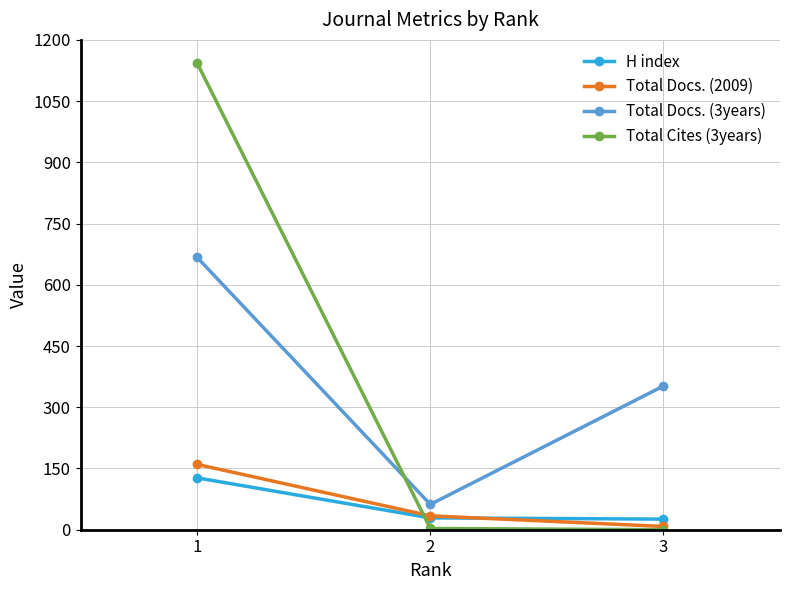

What is the approximate value of Total Cites (3years) at 1?

1143